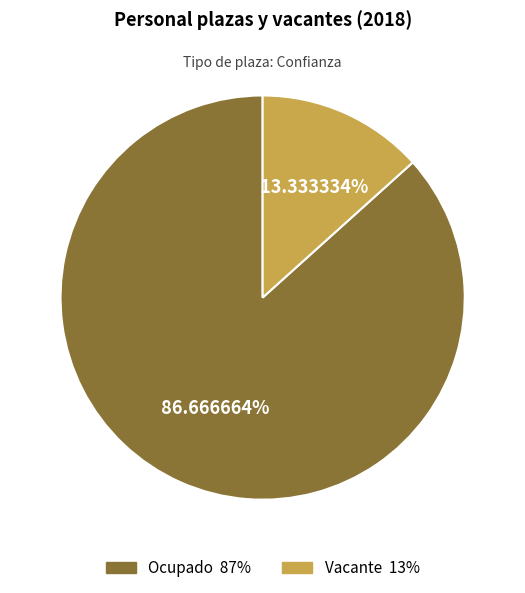

Which has a higher value, Vacante or Ocupado?

Ocupado